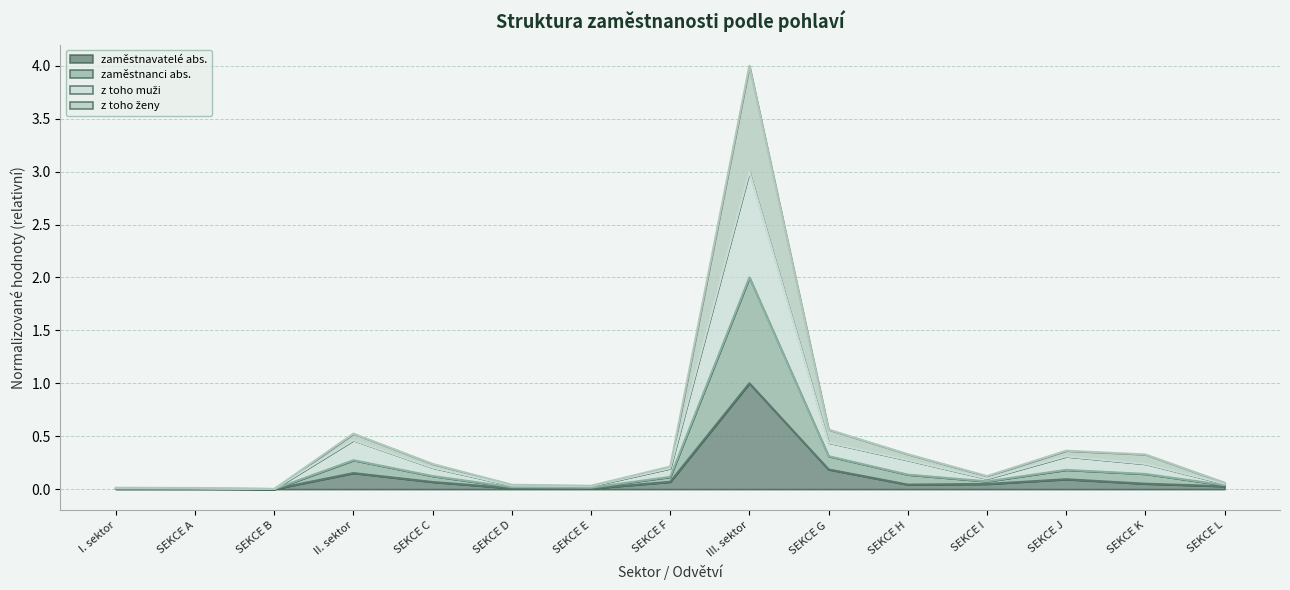

True or false: zaměstnavatelé abs. and zaměstnanci abs. intersect in this chart.

False